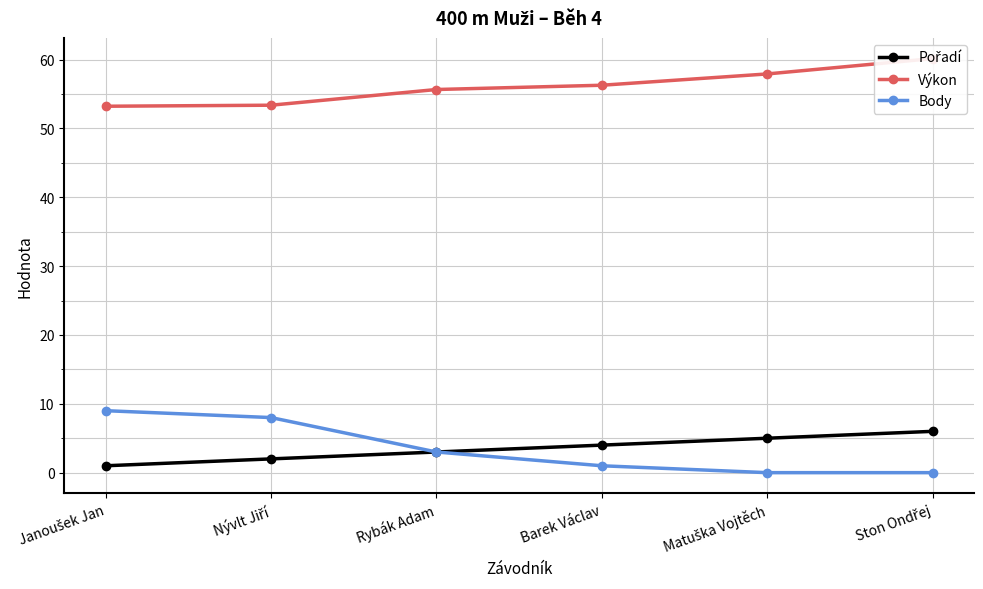

What is the difference between the maximum and minimum values in the Výkon series?

6.9